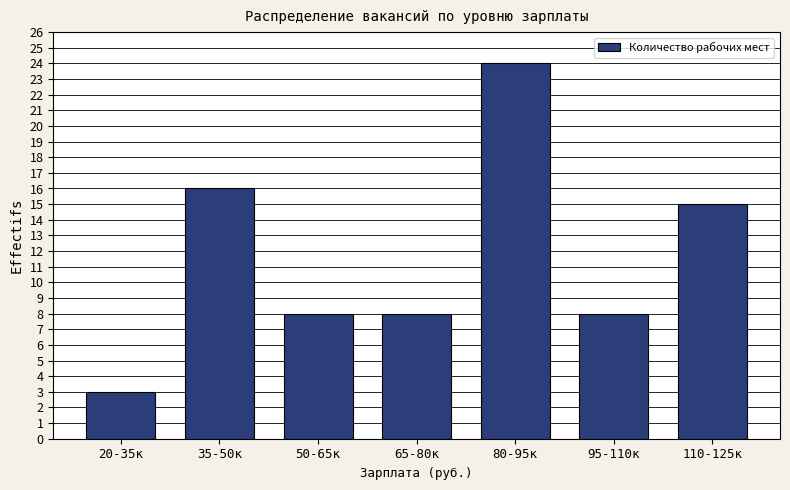

Reading right to left, transcribe all the data shown in this chart.

110-125к=15	95-110к=8	80-95к=24	65-80к=8	50-65к=8	35-50к=16	20-35к=3